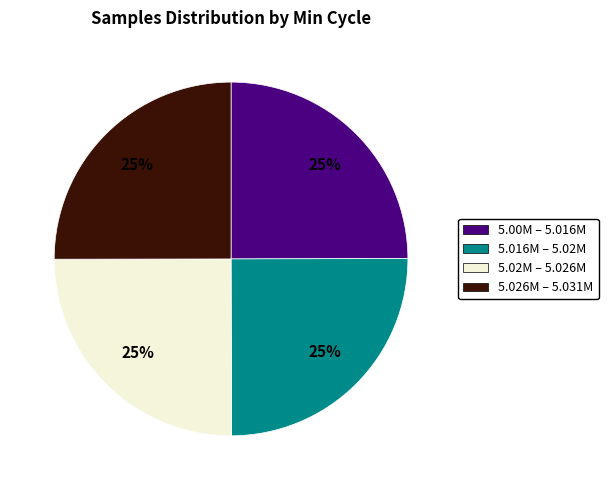

To the nearest percent, what is the average slice percentage?

25%